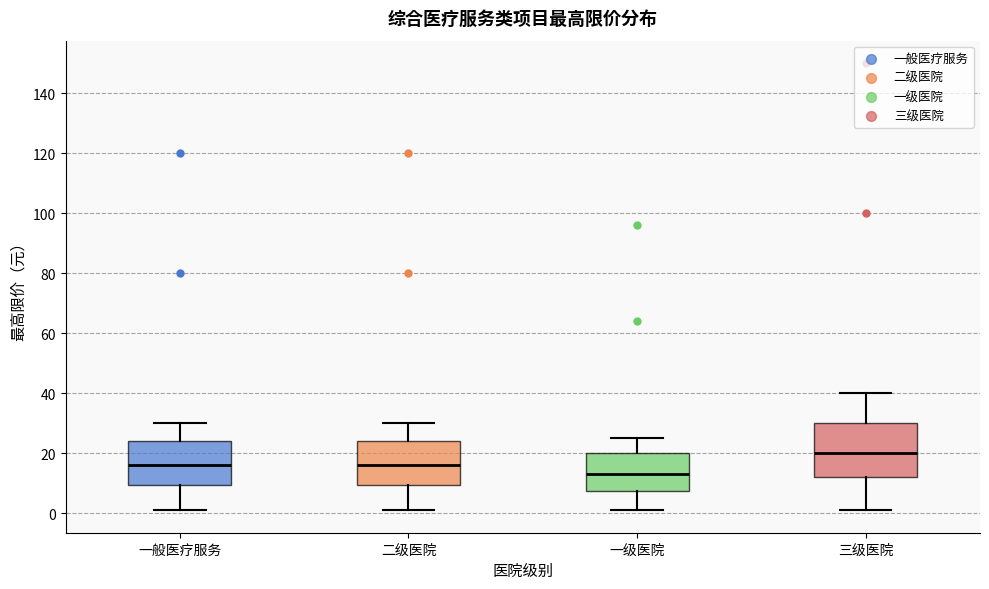

Which box's median line is the lowest?

一级医院